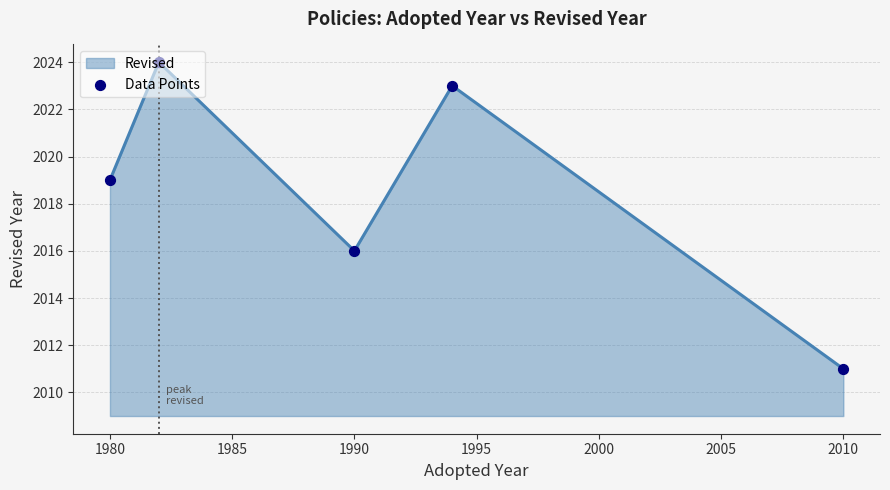

What is the maximum value for Revised?

2024.0